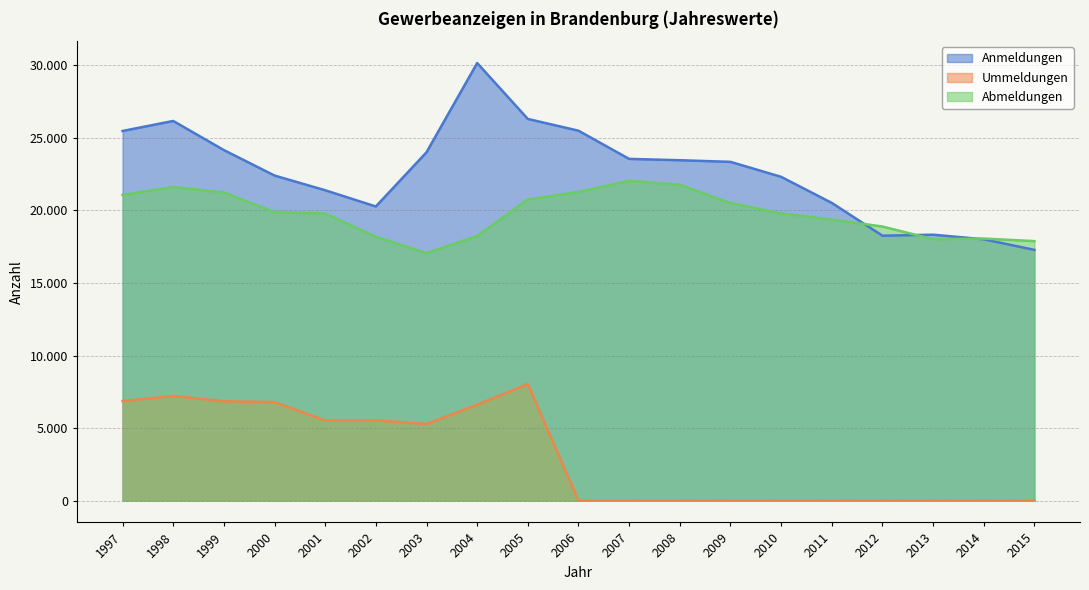

Reading left to right, list all the values displayed in this chart.

Anmeldungen: 1997=25480	1998=26171	1999=24163	2000=22407	2001=21394	2002=20275	2003=24012	2004=30163	2005=26310	2006=25499	2007=23555	2008=23464	2009=23352	2010=22319	2011=20521	2012=18260	2013=18330	2014=18015	2015=17282
Ummeldungen: 1997=6859	1998=7211	1999=6845	2000=6785	2001=5526	2002=5529	2003=5279	2004=6609	2005=8027	2006=0	2007=0	2008=0	2009=0	2010=0	2011=0	2012=0	2013=0	2014=0	2015=0
Abmeldungen: 1997=21074	1998=21615	1999=21245	2000=19882	2001=19793	2002=18194	2003=17058	2004=18245	2005=20755	2006=21279	2007=22040	2008=21773	2009=20513	2010=19803	2011=19371	2012=18893	2013=18019	2014=18062	2015=17886